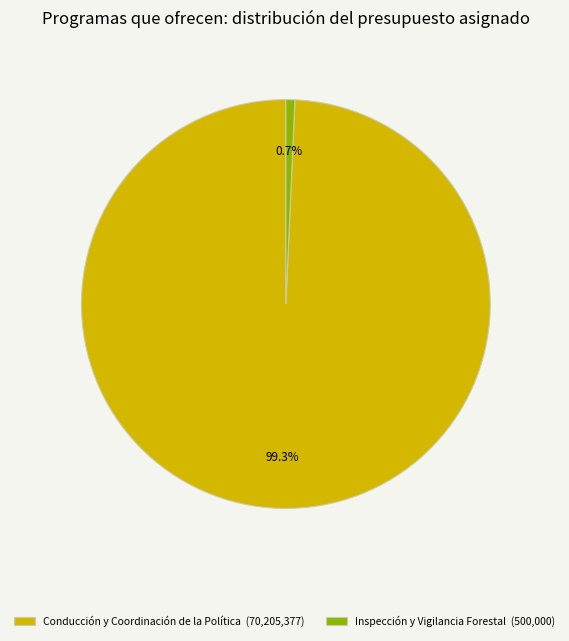

Does Conducción y Coordinación de la Política (70,205,377) account for over 50% of the chart?

Yes